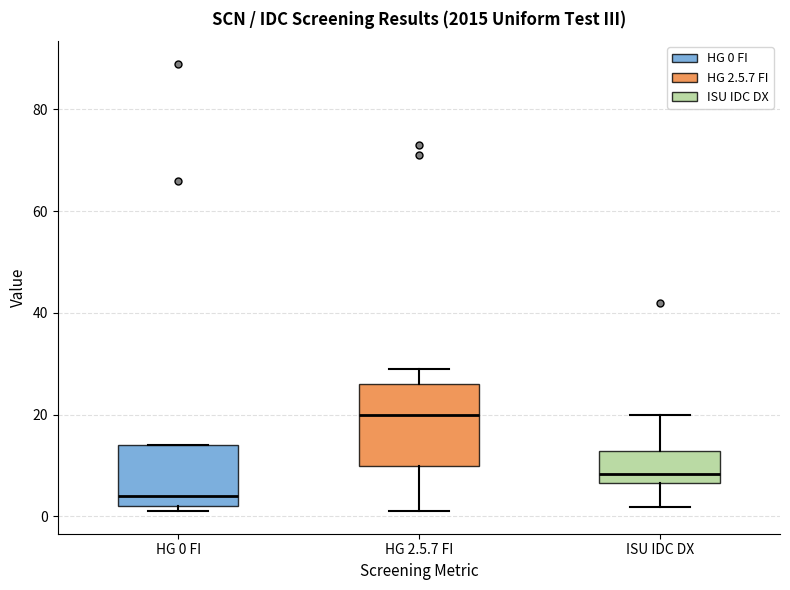

Reading left to right, read every box against the y-axis: the position of its median line, the range the box covers, and the ends of its whiskers. The values are not printed on the chart, so give them approximately, as read against the axis.

HG 0 FI: median 4, box 2 to 14, whiskers 2 (just below the box's lower edge) to 14
HG 2.5.7 FI: median 20, box 10 to 26, whiskers 2 to 30
ISU IDC DX: median 8, box 6 to 12, whiskers 2 to 20